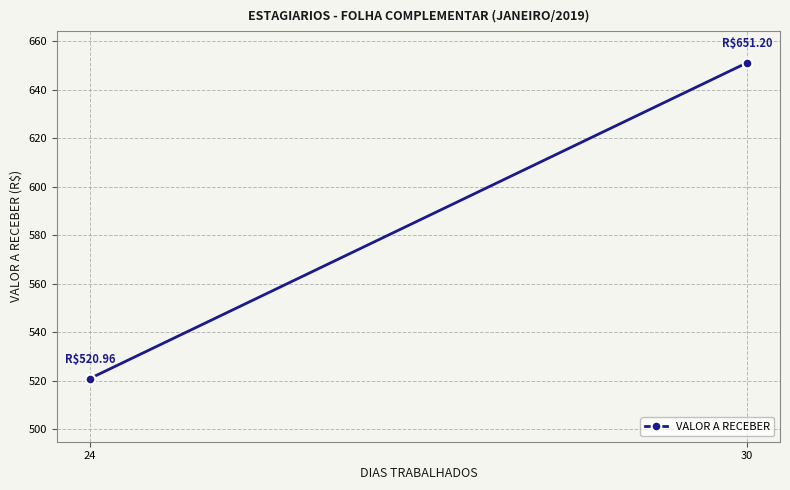

What is the sum of the values at 24 and 30?

1172.2